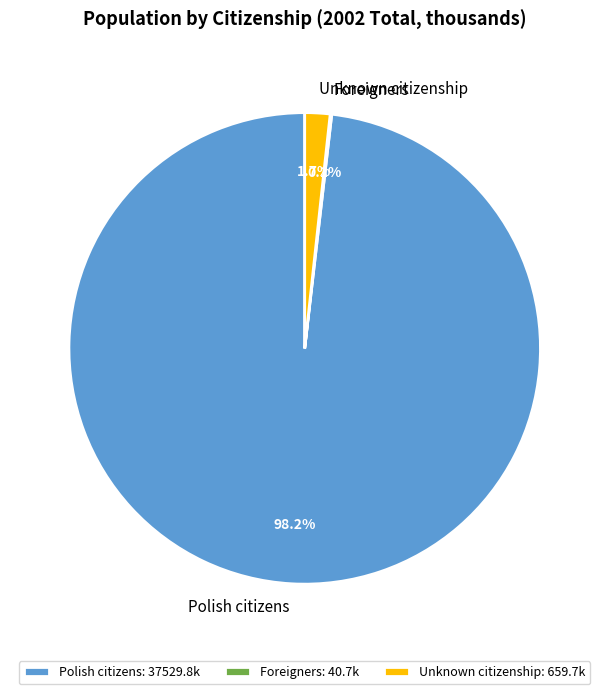

What is the largest slice in the pie chart?

Polish citizens